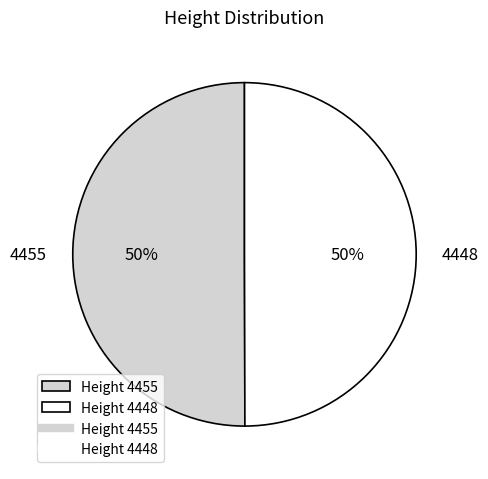

To the nearest percent, what is the average slice percentage?

50%